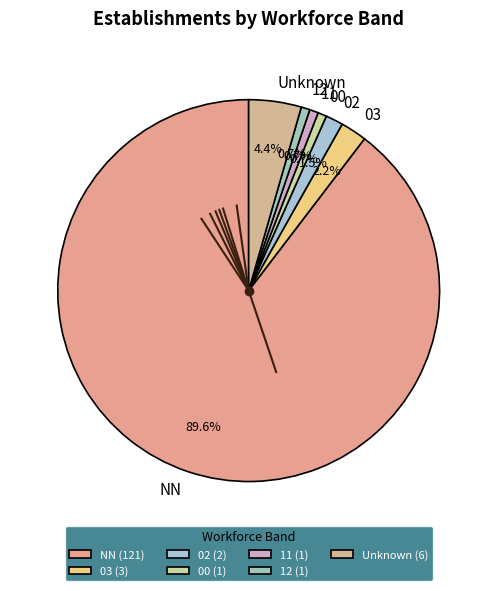

What is the largest slice in the pie chart?

NN